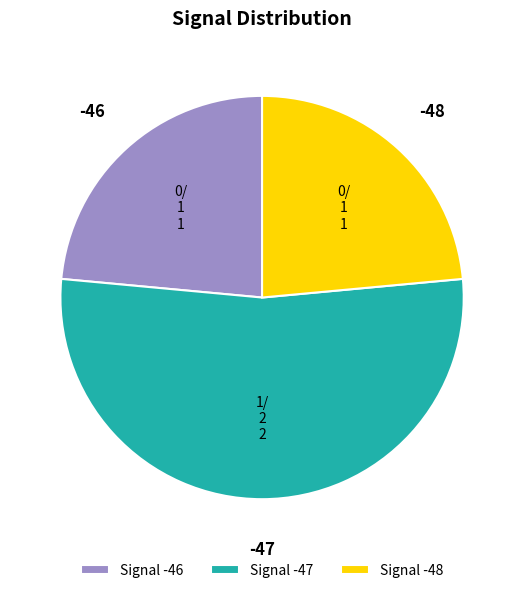

Which category has the biggest portion of the pie?

Signal -47